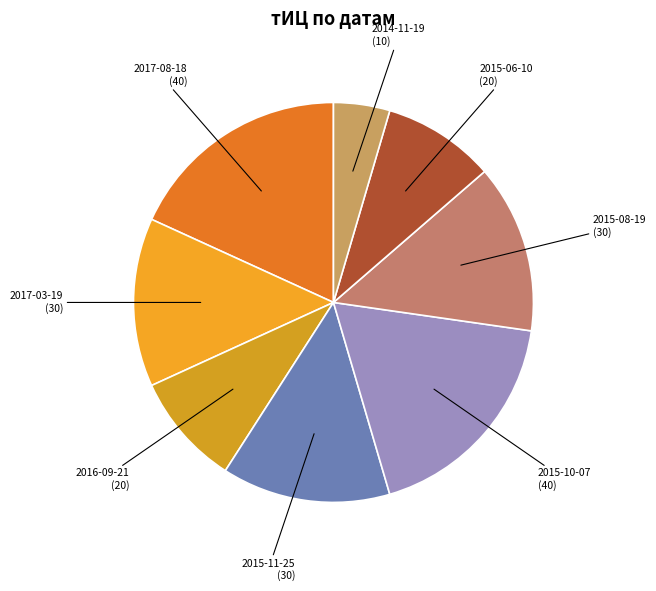

Do 2016-09-21 and 2015-10-07 together represent more than half of the pie?

No